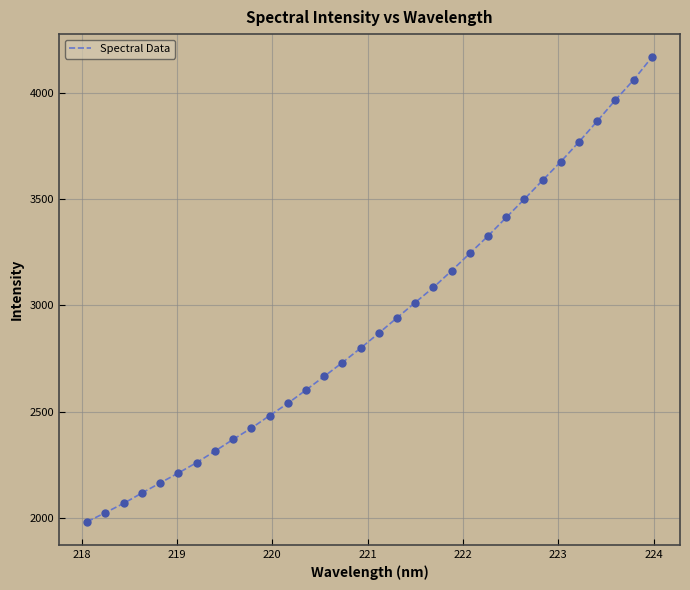

What is the difference between the maximum and minimum values?

2183.2